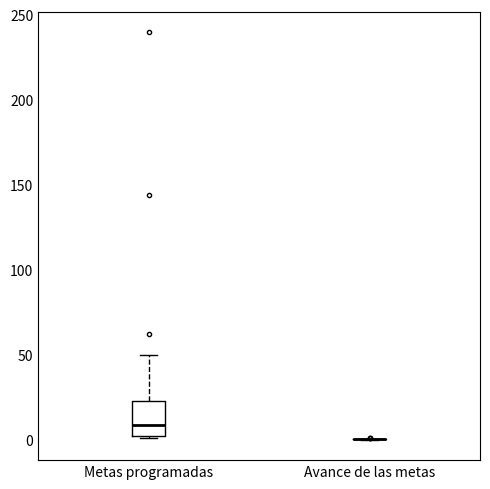

Where is the lower edge of the box for Metas programadas on the y-axis? The values are not printed on the chart, so give them approximately, as read against the axis.

0